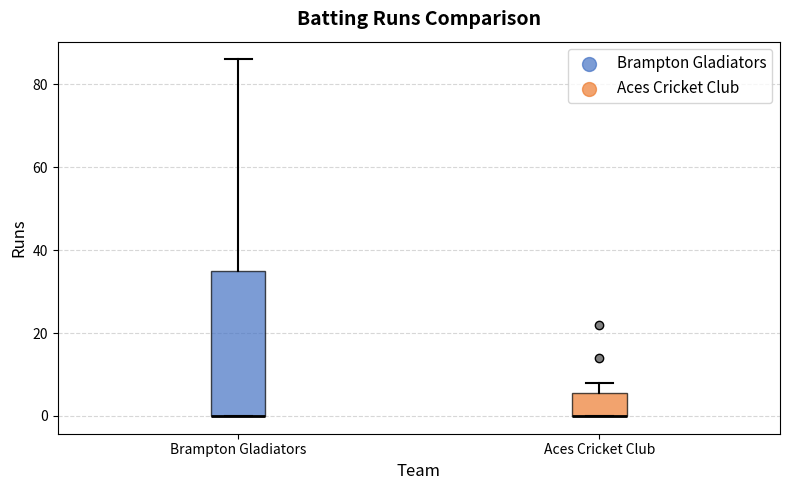

Where is the upper edge of the box for Aces Cricket Club on the y-axis? The values are not printed on the chart, so give them approximately, as read against the axis.

6